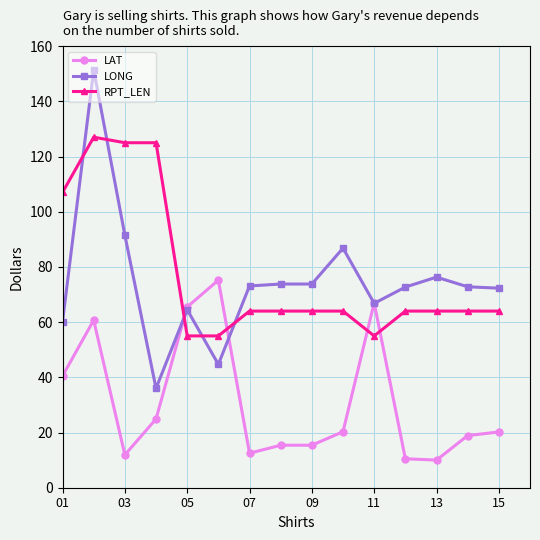

What is the maximum value shown in the chart?

151.4